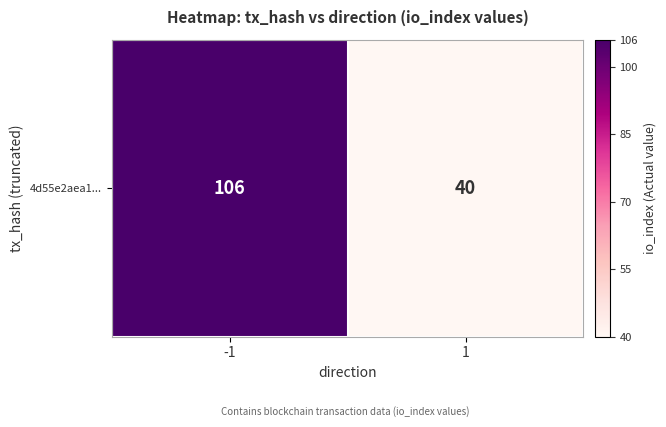

How many distinct data groups are displayed?

1